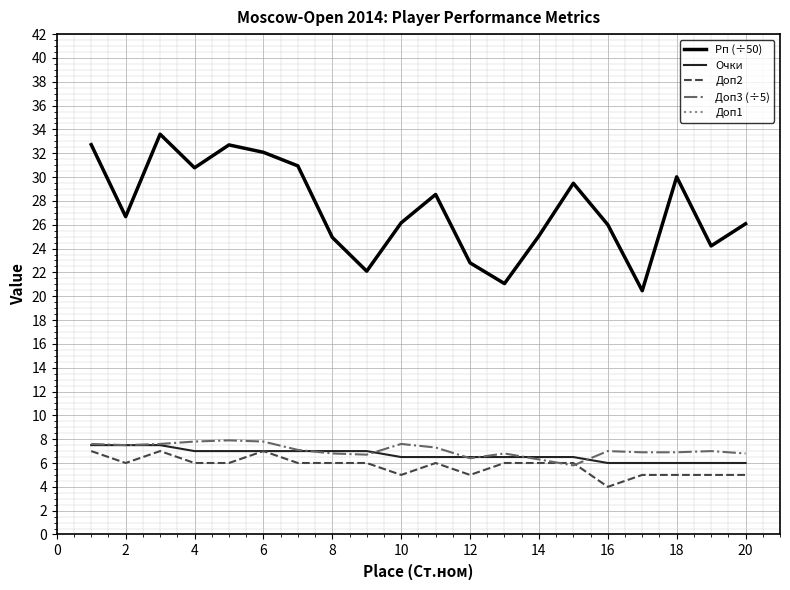

Reading left to right, list all the values displayed in this chart.

Рп (÷50): 32.7	26.7	33.6	30.8	32.7	32.1	30.9	24.9	22.1	26.2	28.5	22.8	21.1	25.1	29.5	26.0	20.5	30.0	24.2	26.1
Очки: 7.5	7.5	7.5	7.0	7.0	7.0	7.0	7.0	7.0	6.5	6.5	6.5	6.5	6.5	6.5	6.0	6.0	6.0	6.0	6.0
Доп2: 7.0	6.0	7.0	6.0	6.0	7.0	6.0	6.0	6.0	5.0	6.0	5.0	6.0	6.0	6.0	4.0	5.0	5.0	5.0	5.0
Доп3 (÷5): 7.6	7.5	7.6	7.8	7.9	7.8	7.1	6.8	6.7	7.6	7.3	6.4	6.8	6.3	5.8	7.0	6.9	6.9	7.0	6.8
Доп1: 53.5	51.5	50.0	56.0	54.0	51.5	49.5	48.5	46.5	51.0	48.5	47.5	46.0	46.0	45.5	55.0	51.5	51.5	51.0	50.5